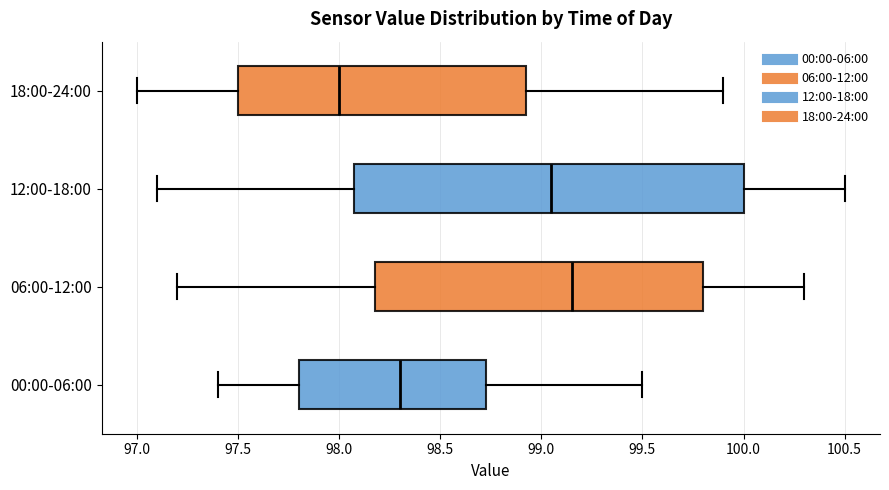

Where is the left edge of the box for 12:00-18:00 on the x-axis? The values are not printed on the chart, so give them approximately, as read against the axis.

98.10